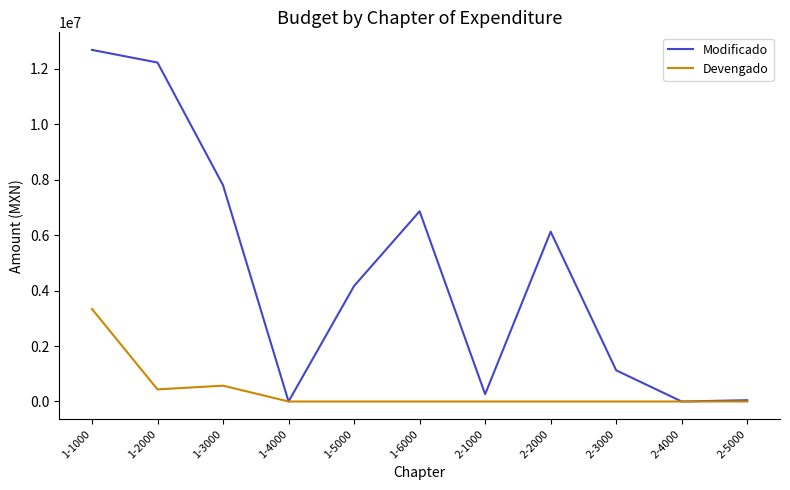

List the series in order of their peak value, highest first.

Modificado, Devengado